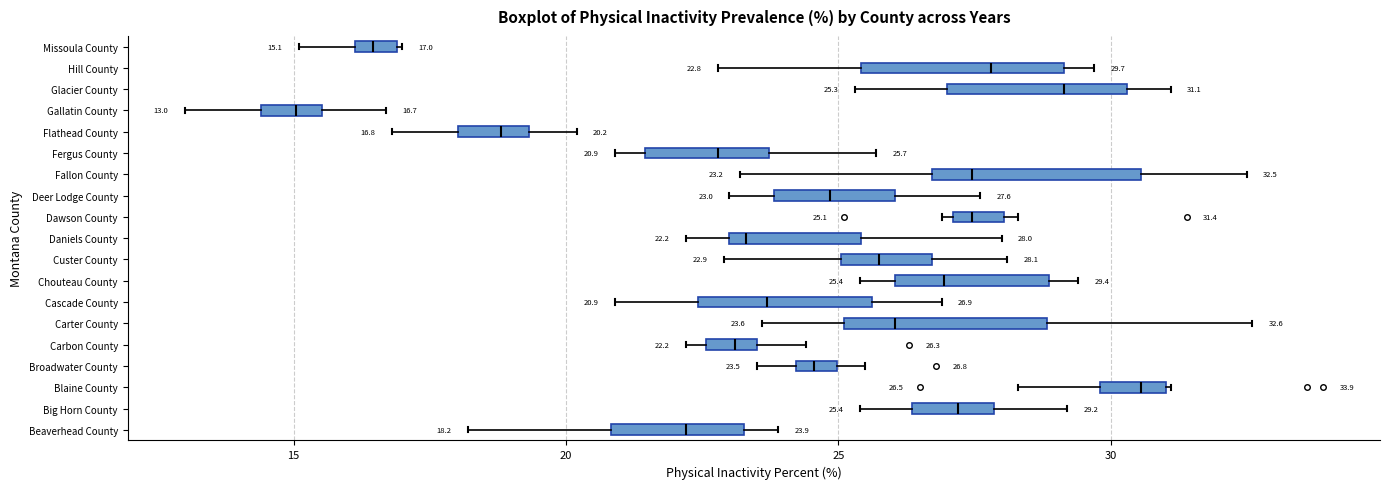

Which box has the furthest to the right median line?

Blaine County